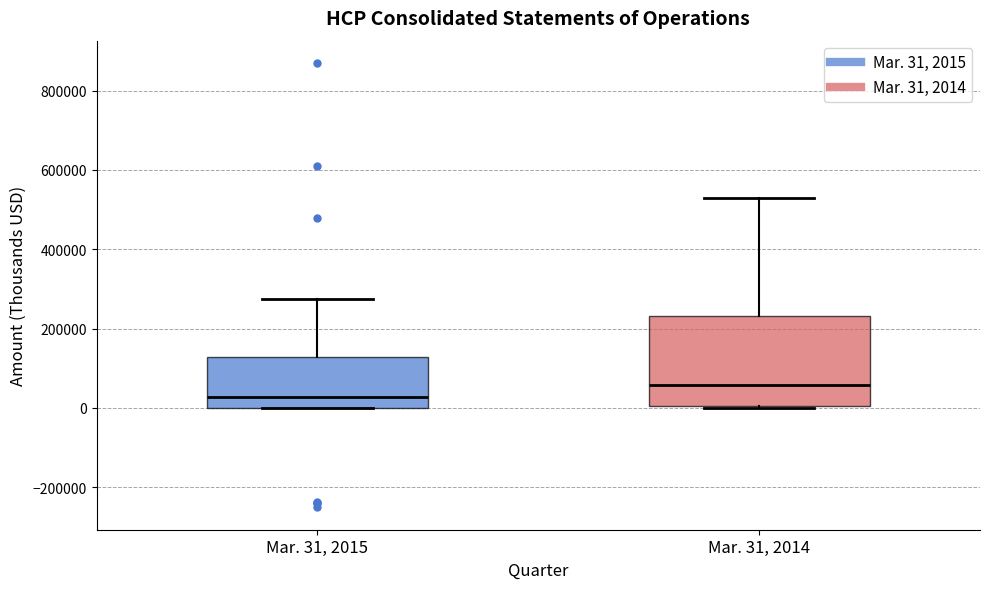

Comparing the boxes themselves (not the whiskers), which one is the tallest?

Mar. 31, 2014